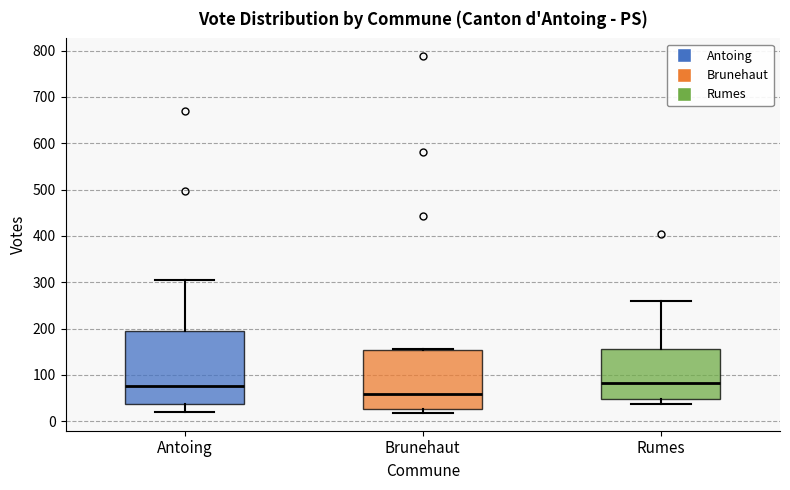

Reading left to right, transcribe this box plot: for each box, give where its median line is, the range the box spans, and where its two whiskers end, as read against the y-axis. The values are not printed on the chart, so give them approximately, as read against the axis.

Antoing: median 80, box 40 to 190, whiskers 20 to 300
Brunehaut: median 60, box 30 to 150, whiskers 20 to 160
Rumes: median 80, box 50 to 160, whiskers 40 to 260